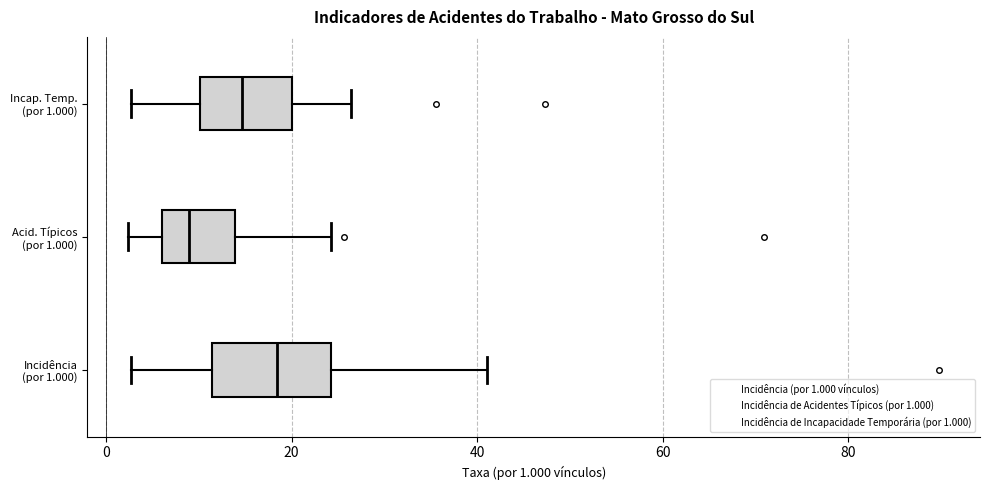

Reading bottom to top, transcribe this box plot: for each box, give where its median line is, the range the box spans, and where its two whiskers end, as read against the x-axis. The values are not printed on the chart, so give them approximately, as read against the axis.

Incidência (por 1.000): median 18, box 12 to 24, whiskers 2 to 42
Acid. Típicos (por 1.000): median 8, box 6 to 14, whiskers 2 to 24
Incap. Temp. (por 1.000): median 14, box 10 to 20, whiskers 2 to 26